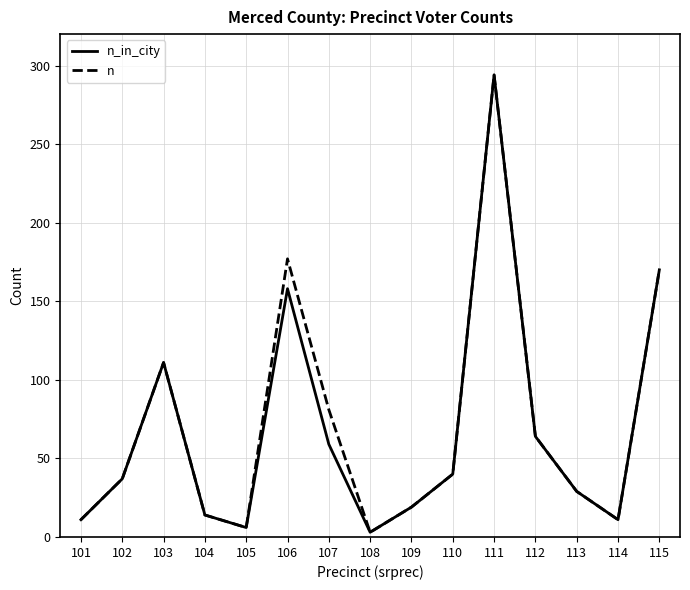

What is the sum of all n_in_city values?

1026